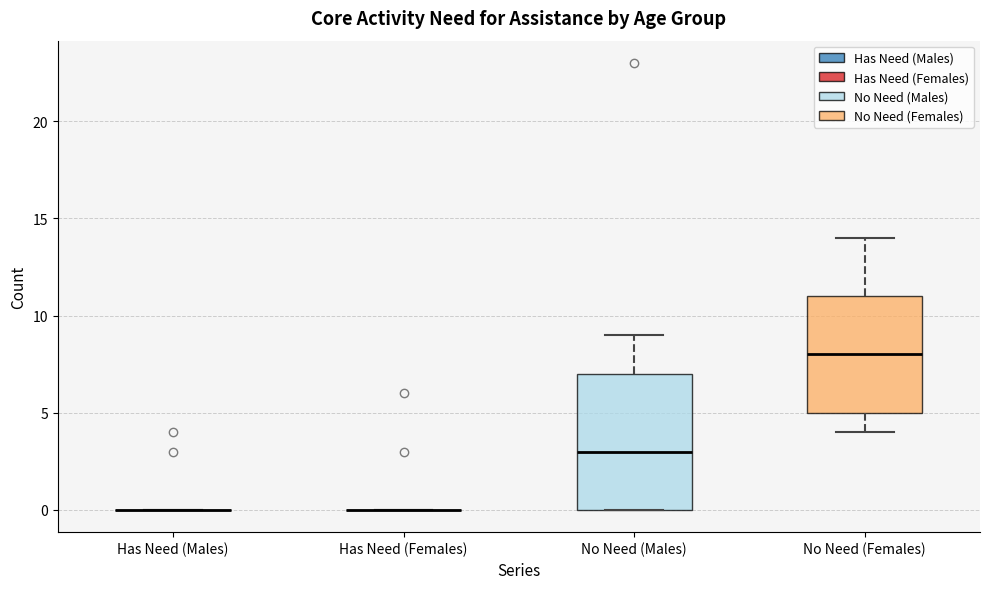

Where does the median line of the box for No Need (Females) sit on the y-axis? The values are not printed on the chart, so give them approximately, as read against the axis.

8